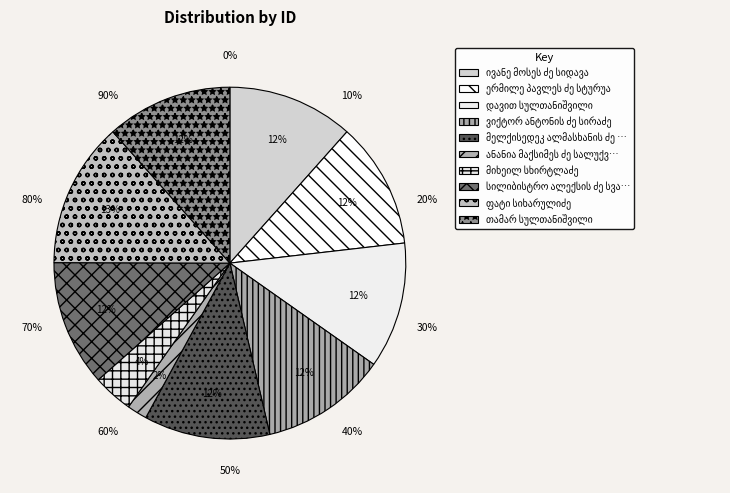

Which slice is the smallest?

ანანია მაქსიმეს ძე სალუქვაძე